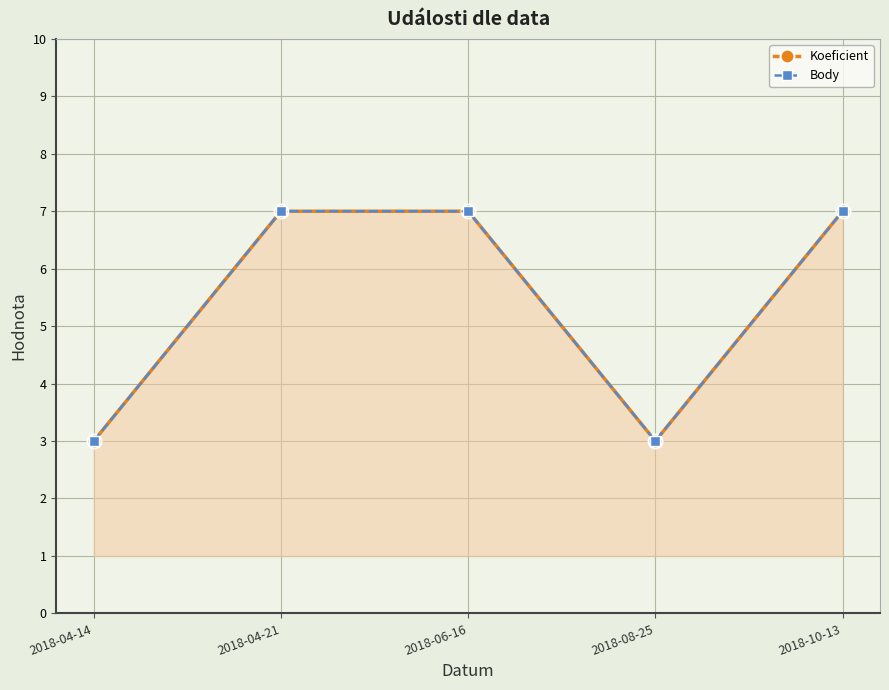

True or false: Koeficient and Body intersect in this chart.

False